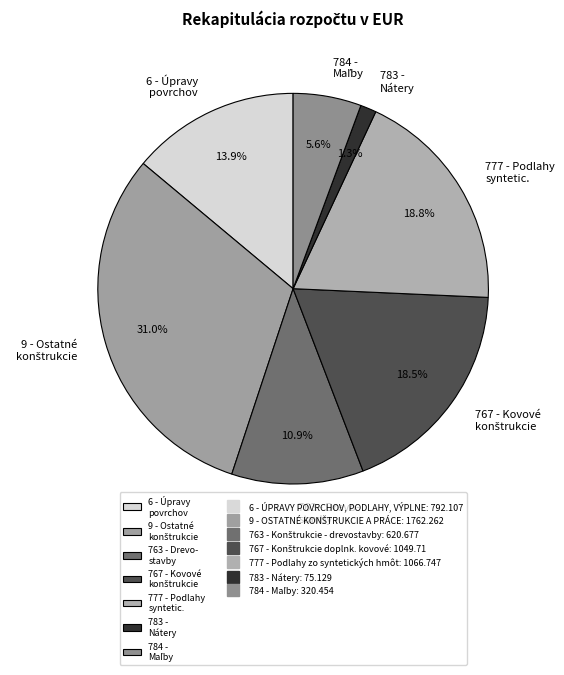

To the nearest percent, what is the difference between the largest and smallest slice percentages?

30%